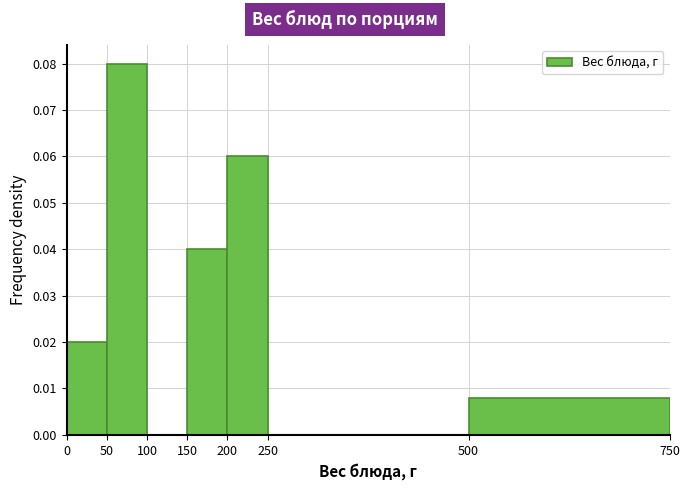

Reading left to right, list every bar in this chart as the range it spans on the x-axis followed by its height. The values are not printed on the chart, so give them approximately, as read against the axis.

0 to 50: 0.020
50 to 100: 0.080
100 to 150: 0
150 to 200: 0.040
200 to 250: 0.060
250 to 500: 0
500 to 750: 0.008